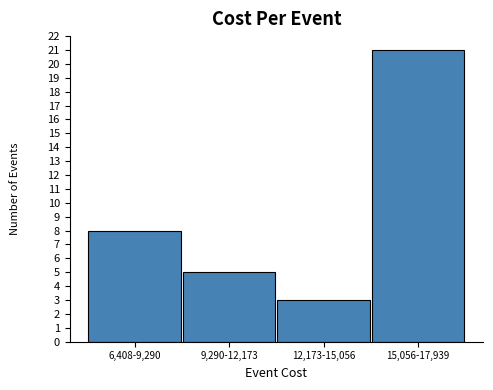

Reading left to right, transcribe all the data shown in this chart.

8	5	3	21